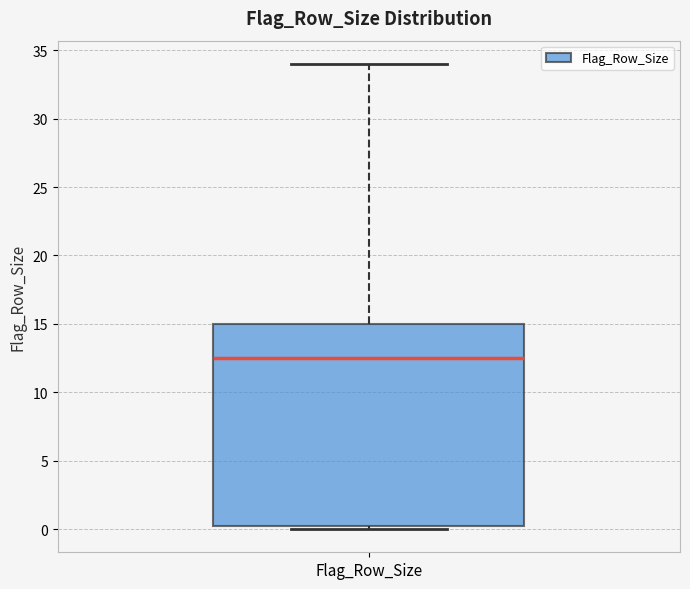

Read this box plot against the y-axis: the position of the median line, the range covered by the box, and the ends of both whiskers. The values are not printed on the chart, so give them approximately, as read against the axis.

median 12.5, box 0.5 to 15.0, whiskers 0.0 to 34.0